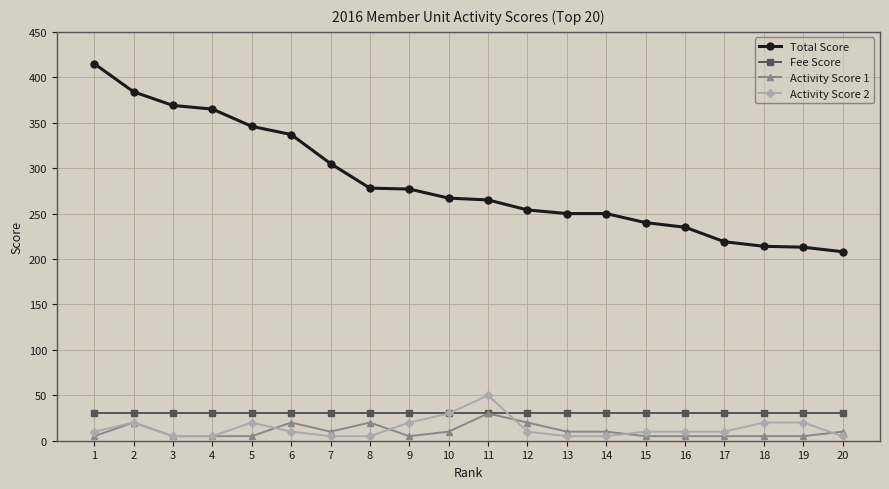

At how many categories does at least one series exceed 348?

4